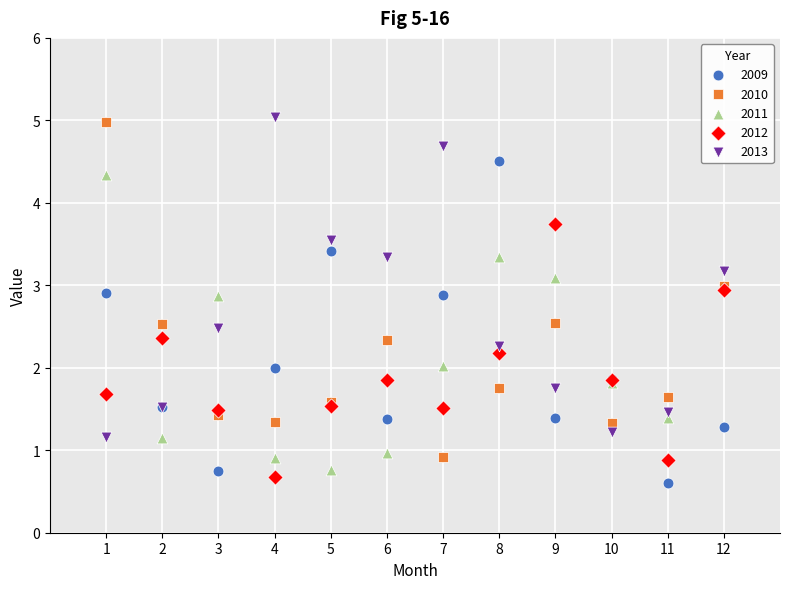

What is the X range (max minus min) for the scatter plot?

11.0